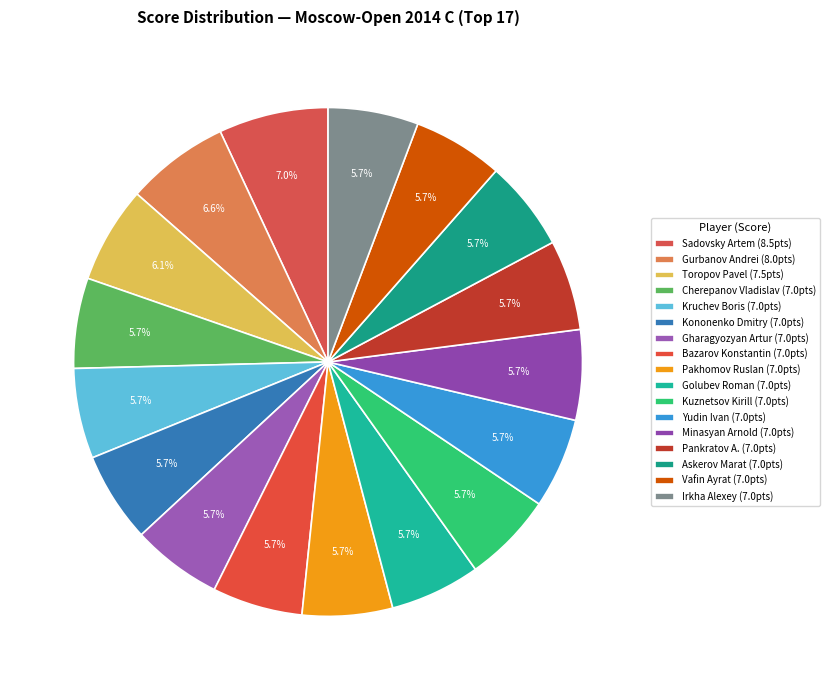

What portion of the pie excludes Golubev Roman?

94.3%